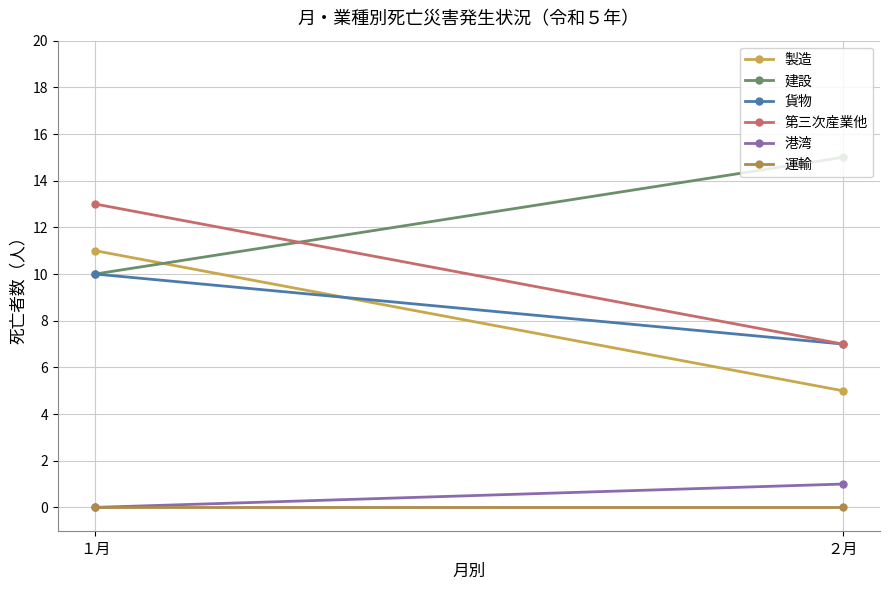

Count the 港湾 values in the range 0 to 1.

2